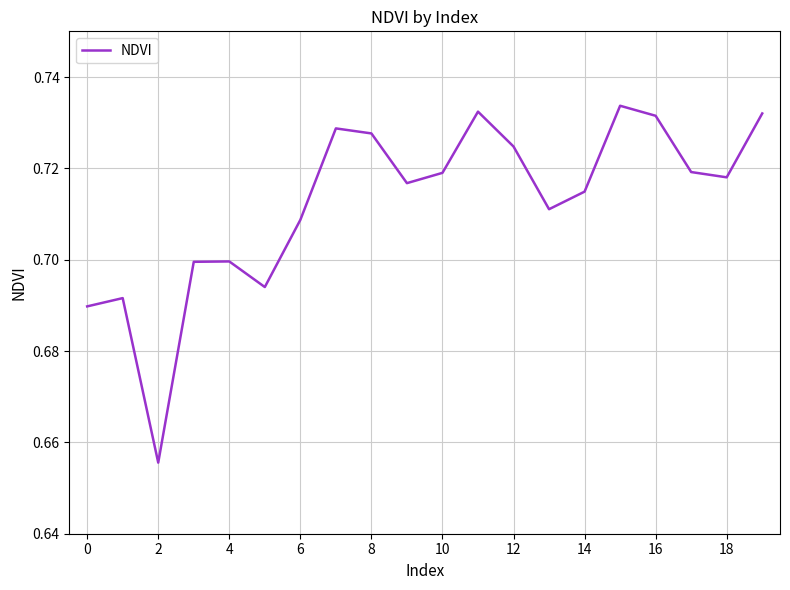

What is the value of the 8th point from the left?

0.7